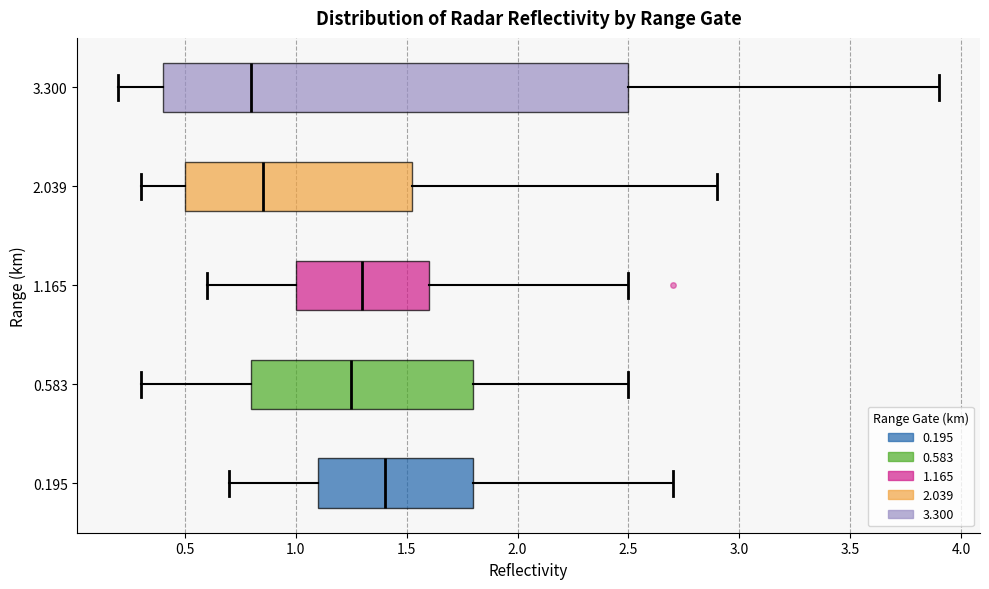

Reading bottom to top, transcribe this box plot: for each box, give where its median line is, the range the box spans, and where its two whiskers end, as read against the x-axis. The values are not printed on the chart, so give them approximately, as read against the axis.

0.195: median 1.40, box 1.10 to 1.80, whiskers 0.70 to 2.70
0.583: median 1.25, box 0.80 to 1.80, whiskers 0.30 to 2.50
1.165: median 1.30, box 1.00 to 1.60, whiskers 0.60 to 2.50
2.039: median 0.85, box 0.50 to 1.55, whiskers 0.30 to 2.90
3.300: median 0.80, box 0.40 to 2.50, whiskers 0.20 to 3.90